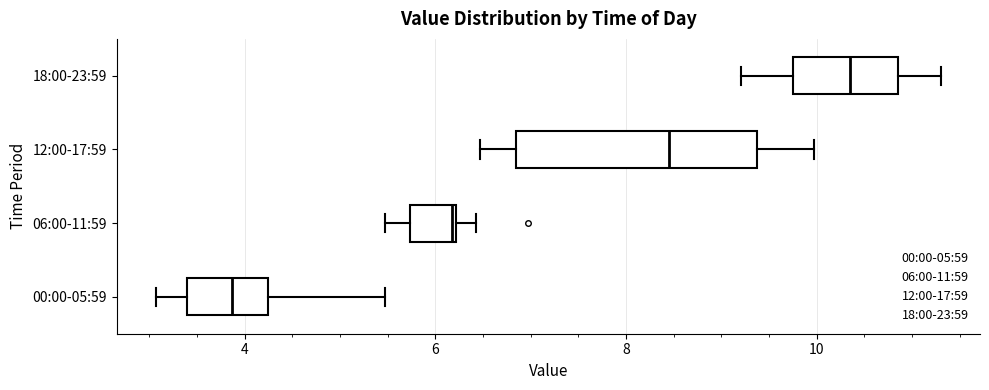

Reading bottom to top, read every box against the x-axis: the position of its median line, the range the box covers, and the ends of its whiskers. The values are not printed on the chart, so give them approximately, as read against the axis.

00:00-05:59: median 3.8, box 3.4 to 4.2, whiskers 3.0 to 5.4
06:00-11:59: median 6.2, box 5.8 to 6.2, whiskers 5.4 to 6.4
12:00-17:59: median 8.4, box 6.8 to 9.4, whiskers 6.4 to 10.0
18:00-23:59: median 10.4, box 9.8 to 10.8, whiskers 9.2 to 11.4